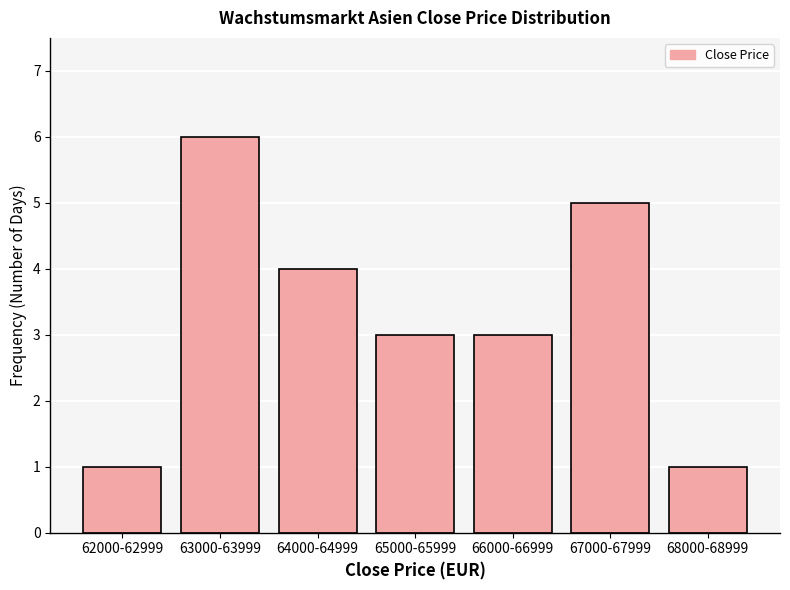

Reading left to right, what are all the values shown in this chart?

1	6	4	3	3	5	1